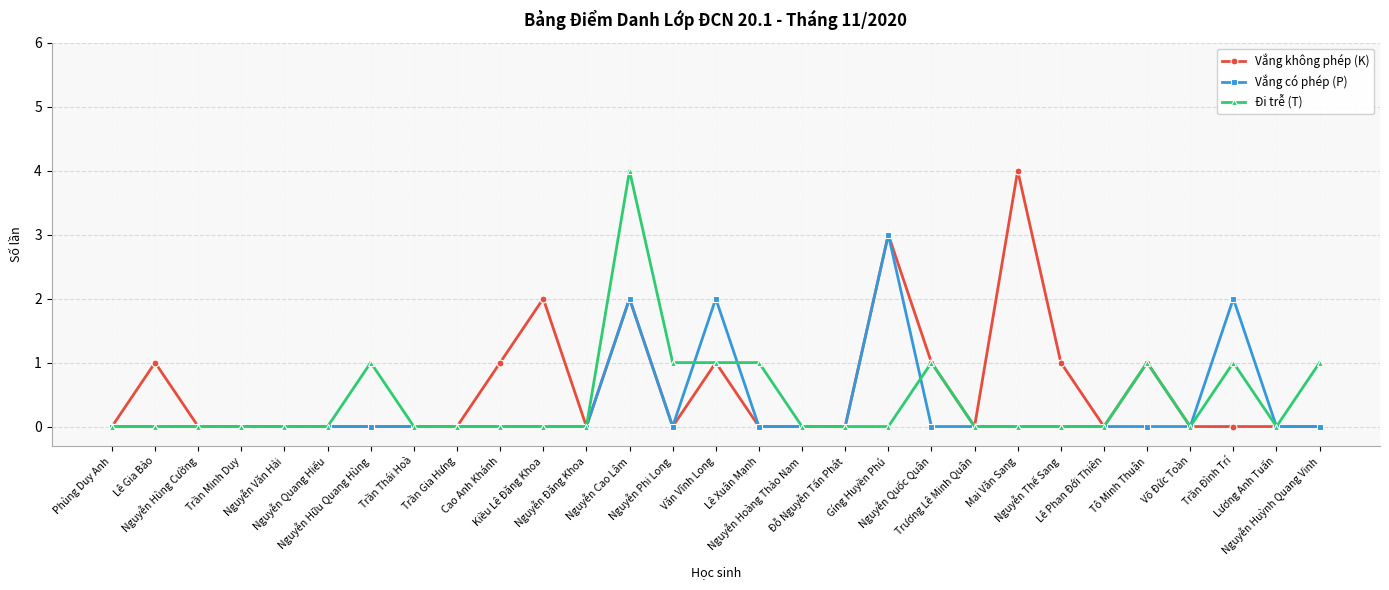

True or false: Vắng không phép (K) has more than 1 interior local peaks.

True